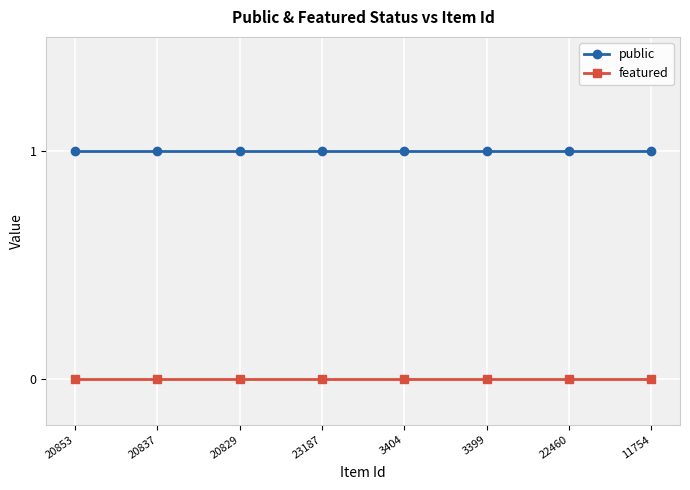

What is the label of the 3rd point from the left?

20829